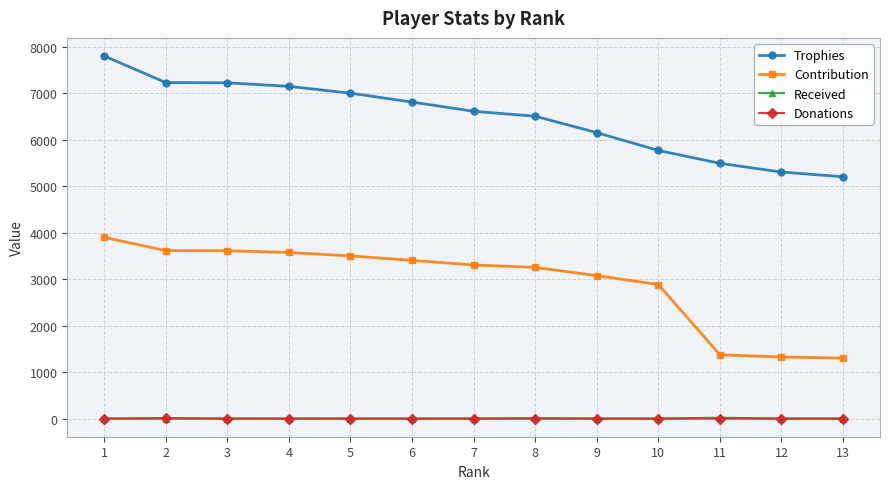

True or false: Trophies and Received intersect in this chart.

False